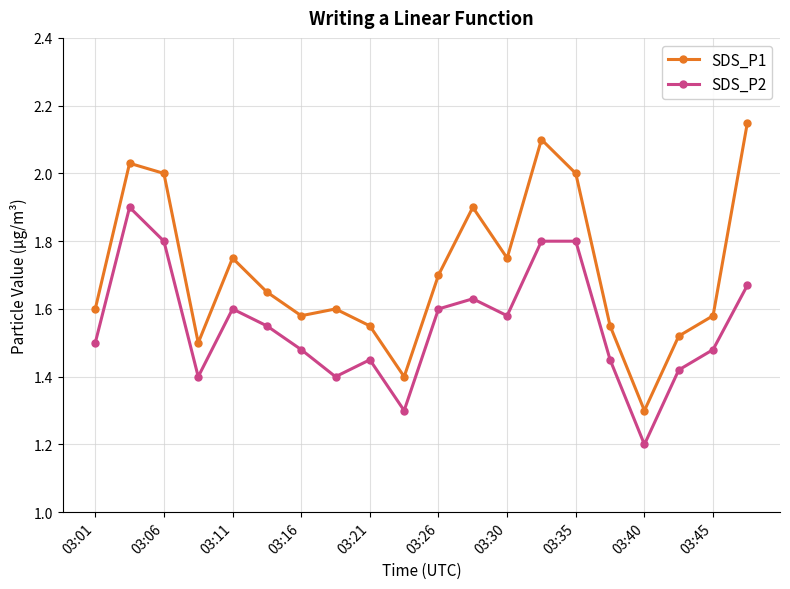

What is the lowest value of the SDS_P1 series?

1.3